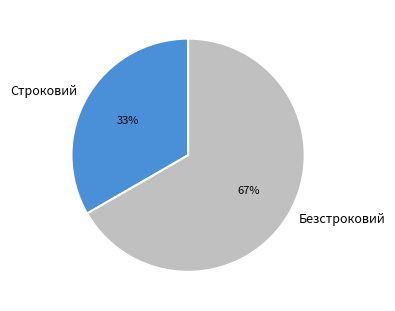

To the nearest percent, what portion does Безстроковий represent?

67%